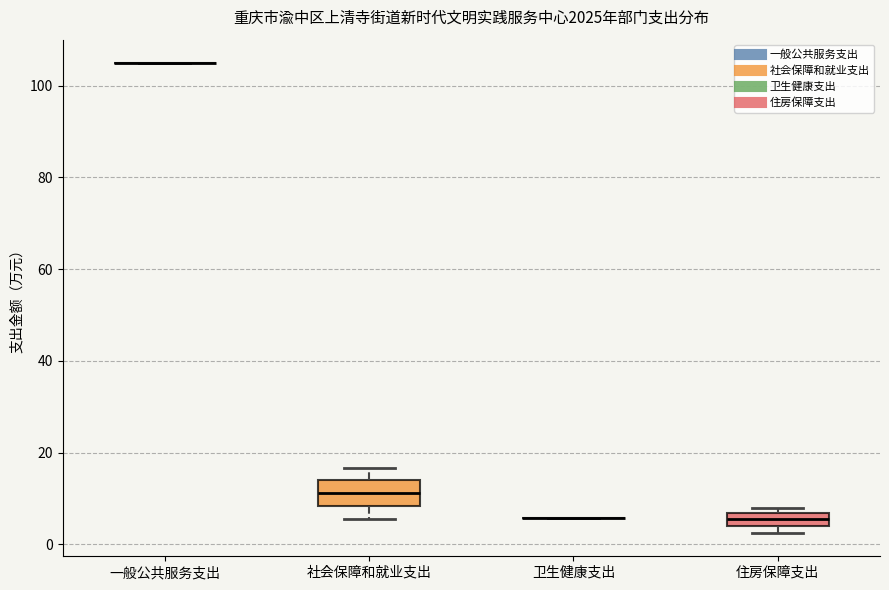

Where is the upper edge of the box for 住房保障支出 on the y-axis? The values are not printed on the chart, so give them approximately, as read against the axis.

6